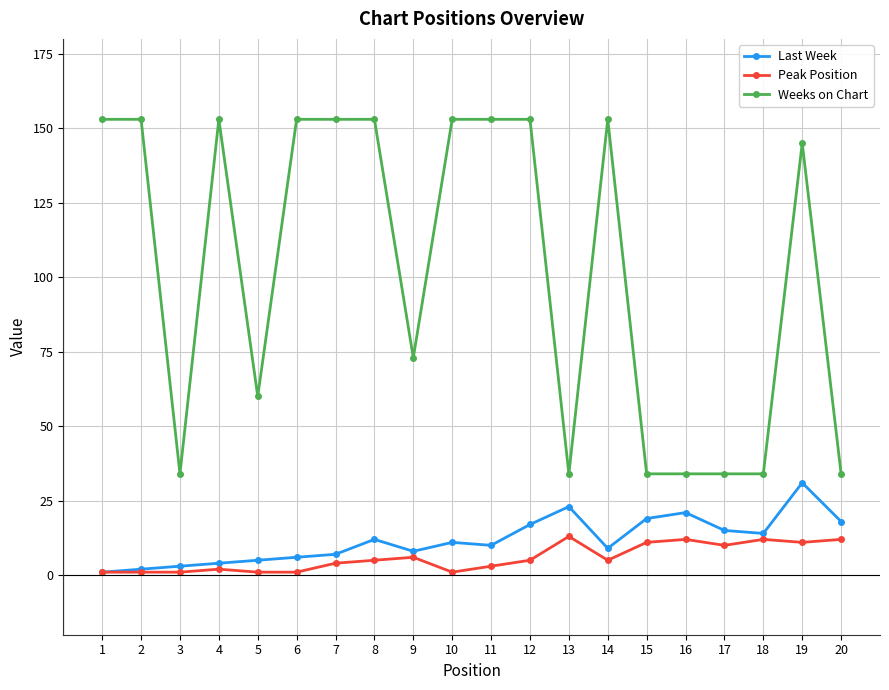

What is the spread (max minus min) of values at 12?

148